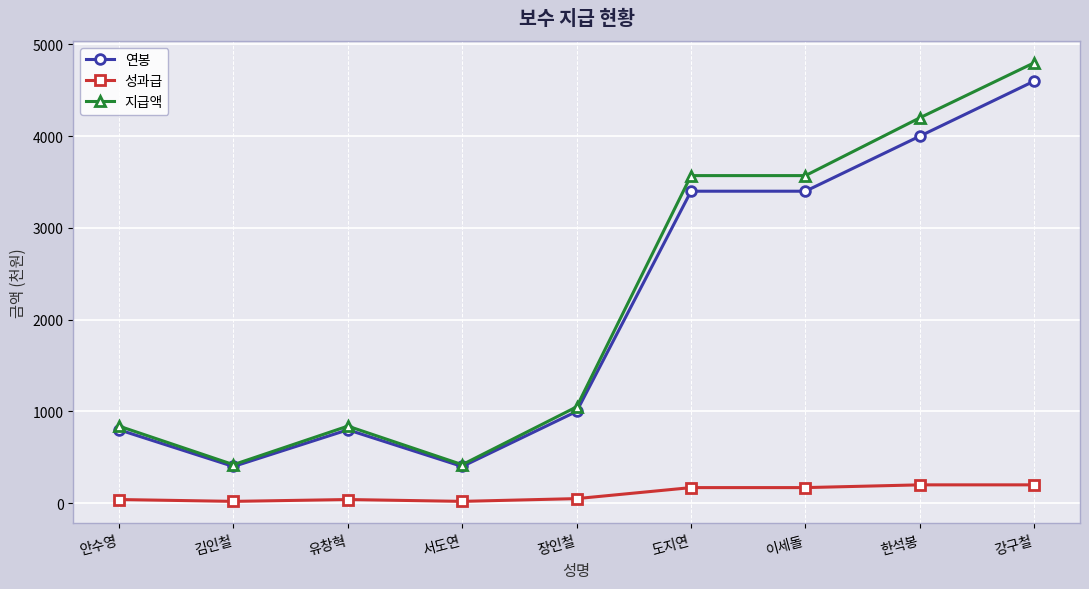

Which series has the largest total across all categories?

지급액